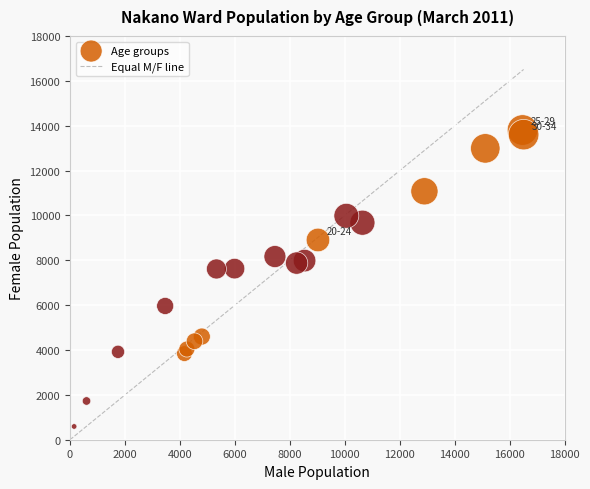

What is the range of X values (max minus min)?

16357